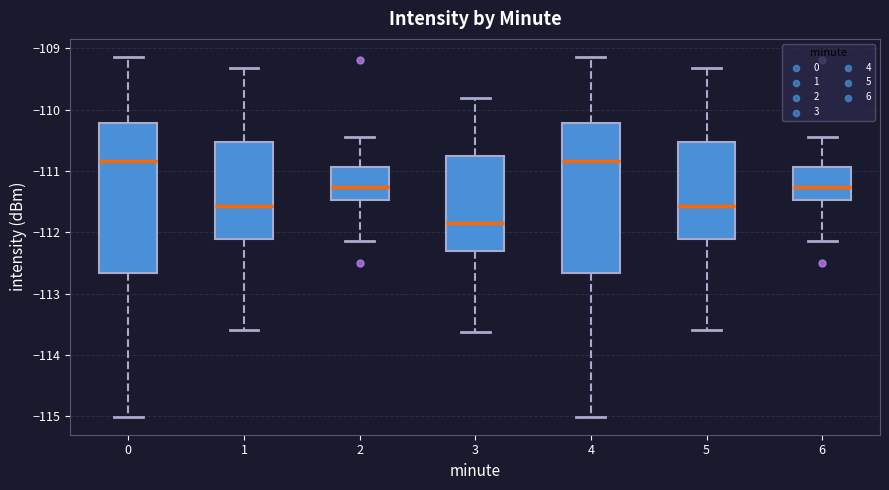

Reading left to right, read every box against the y-axis: the position of its median line, the range the box covers, and the ends of its whiskers. The values are not printed on the chart, so give them approximately, as read against the axis.

0: median -110.8, box -112.7 to -110.2, whiskers -115.0 to -109.1
1: median -111.6, box -112.1 to -110.5, whiskers -113.6 to -109.3
2: median -111.3, box -111.5 to -110.9, whiskers -112.1 to -110.4
3: median -111.8, box -112.3 to -110.8, whiskers -113.6 to -109.8
4: median -110.8, box -112.7 to -110.2, whiskers -115.0 to -109.1
5: median -111.6, box -112.1 to -110.5, whiskers -113.6 to -109.3
6: median -111.3, box -111.5 to -110.9, whiskers -112.1 to -110.4